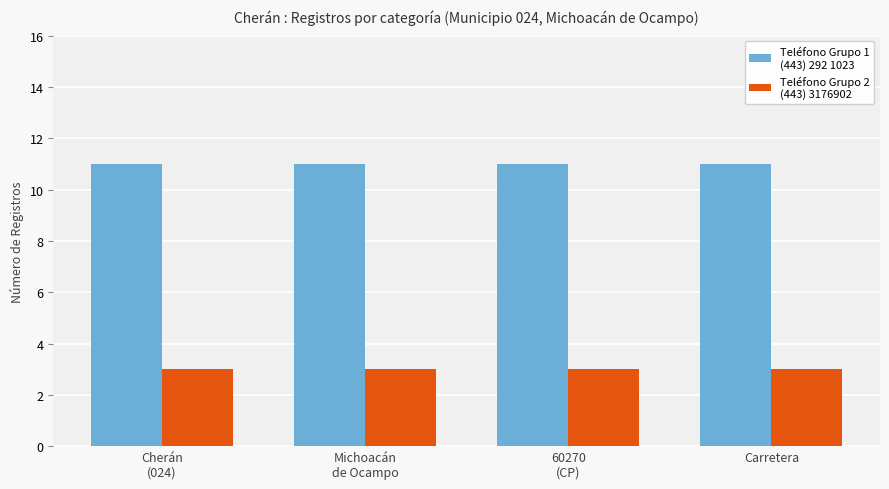

What is the maximum value shown in the chart?

11